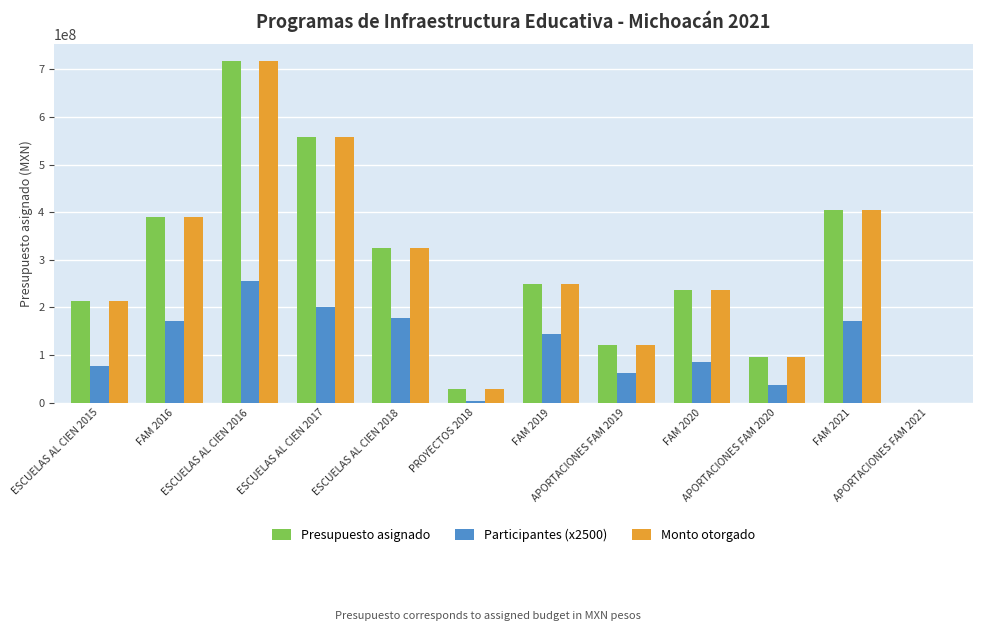

What is the highest value of the Participantes (x2500) series?

255875000.0